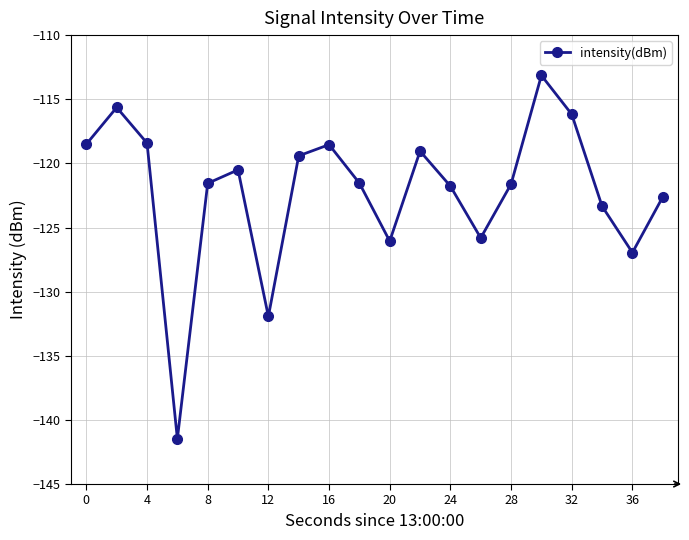

What is the difference between the maximum and minimum values?

28.3